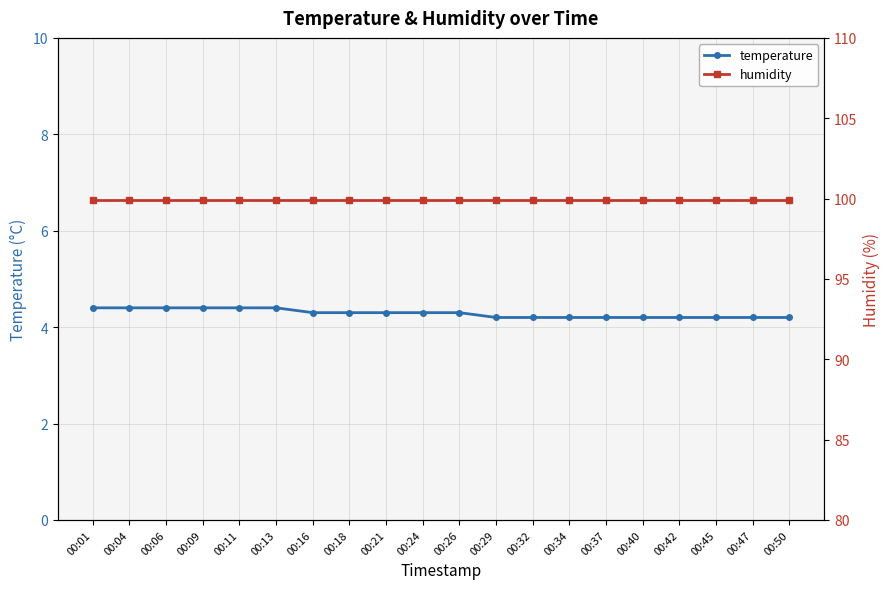

What is the total value across all series at 00:34?

104.1